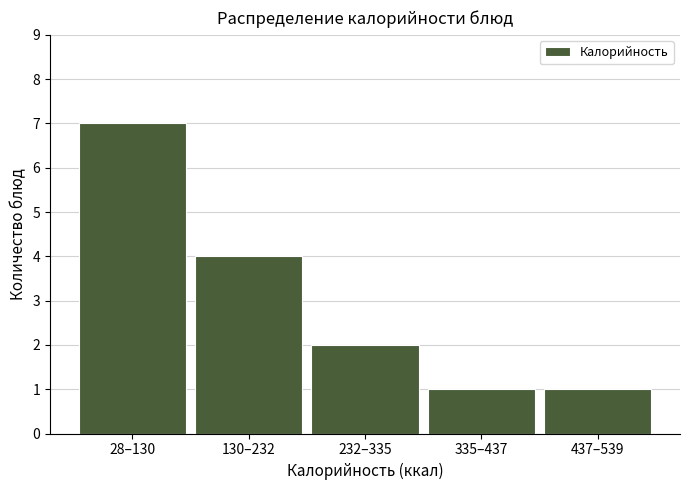

Reading left to right, transcribe all the data shown in this chart.

7	4	2	1	1